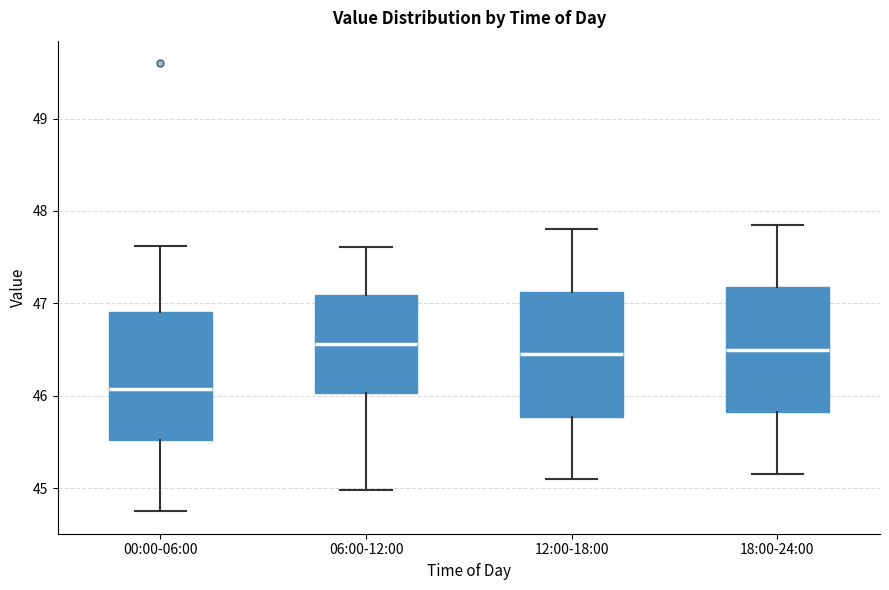

Reading left to right, transcribe this box plot: for each box, give where its median line is, the range the box spans, and where its two whiskers end, as read against the y-axis. The values are not printed on the chart, so give them approximately, as read against the axis.

00:00-06:00: median 46.1, box 45.5 to 46.9, whiskers 44.8 to 47.6
06:00-12:00: median 46.6, box 46.0 to 47.1, whiskers 45.0 to 47.6
12:00-18:00: median 46.5, box 45.8 to 47.1, whiskers 45.1 to 47.8
18:00-24:00: median 46.5, box 45.8 to 47.2, whiskers 45.2 to 47.9